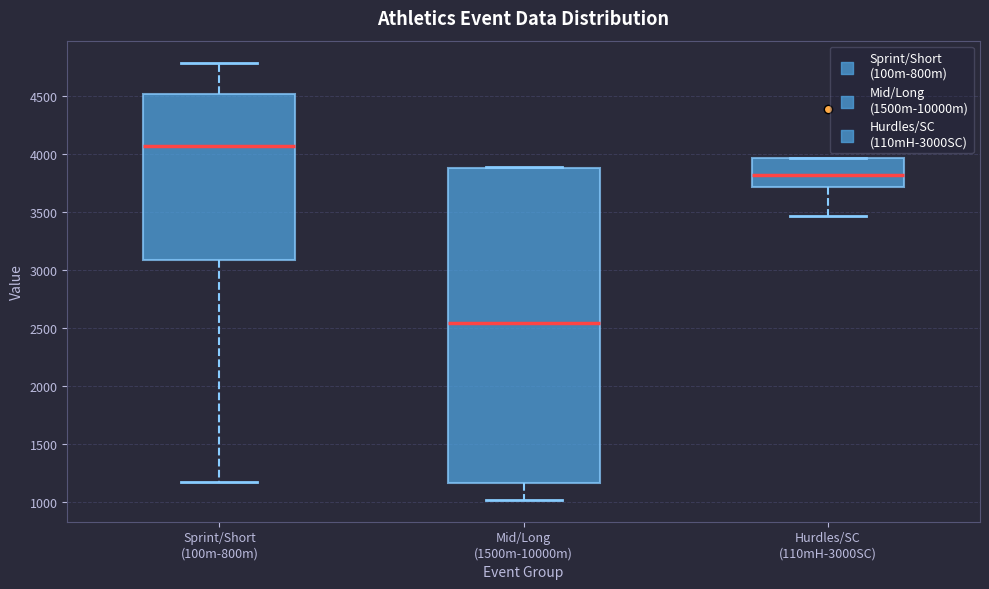

Reading left to right, read every box against the y-axis: the position of its median line, the range the box covers, and the ends of its whiskers. The values are not printed on the chart, so give them approximately, as read against the axis.

Sprint/Short (100m-800m): median 4050, box 3100 to 4500, whiskers 1150 to 4800
Mid/Long (1500m-10000m): median 2550, box 1150 to 3900, whiskers 1000 to 3900
Hurdles/SC (110mH-3000SC): median 3800, box 3700 to 3950, whiskers 3450 to 3950